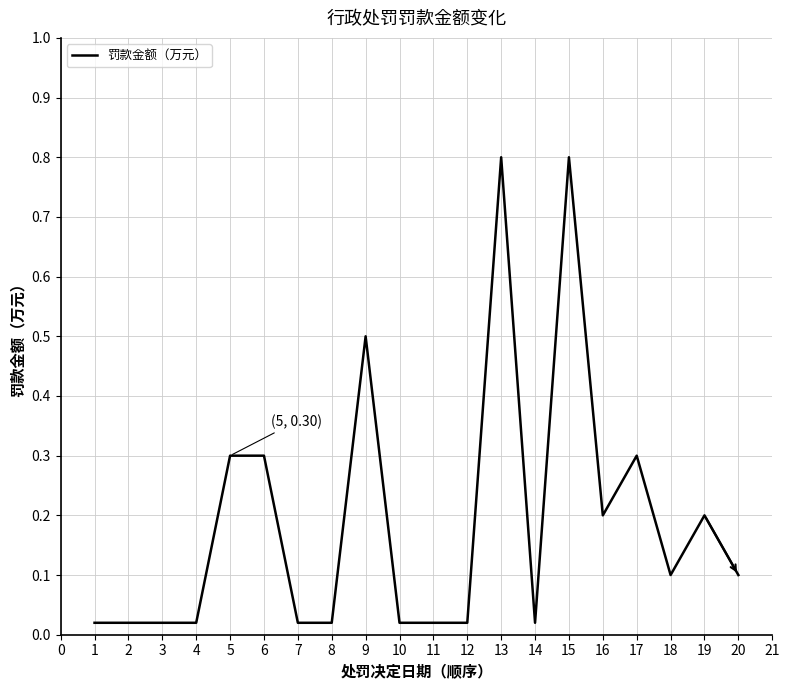

What is the maximum value shown in the chart?

0.8